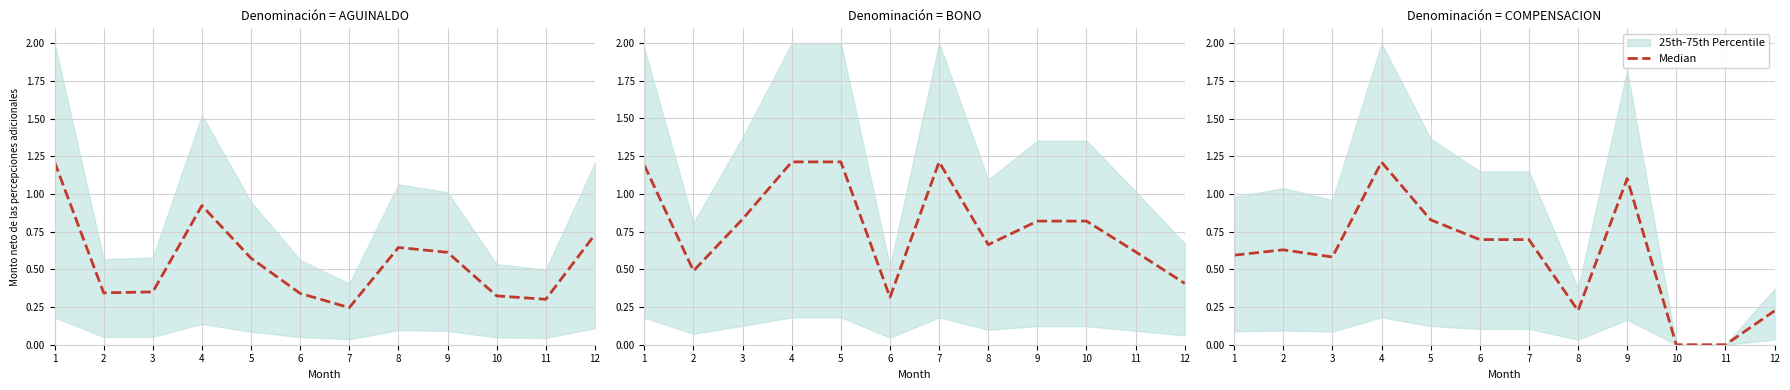

Rank the categories by value from highest to lowest.

4, 9, 5, 6, 7, 2, 1, 3, 8, 12, 10, 11